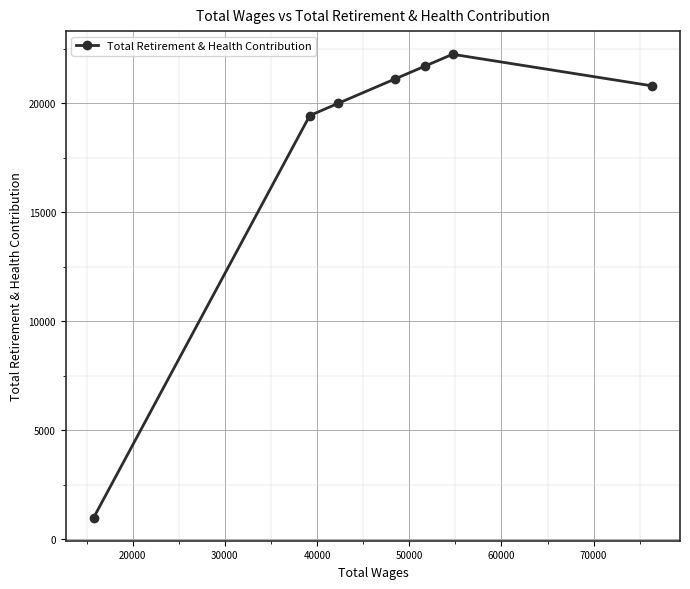

What is the value of the 3rd point from the left?

20007